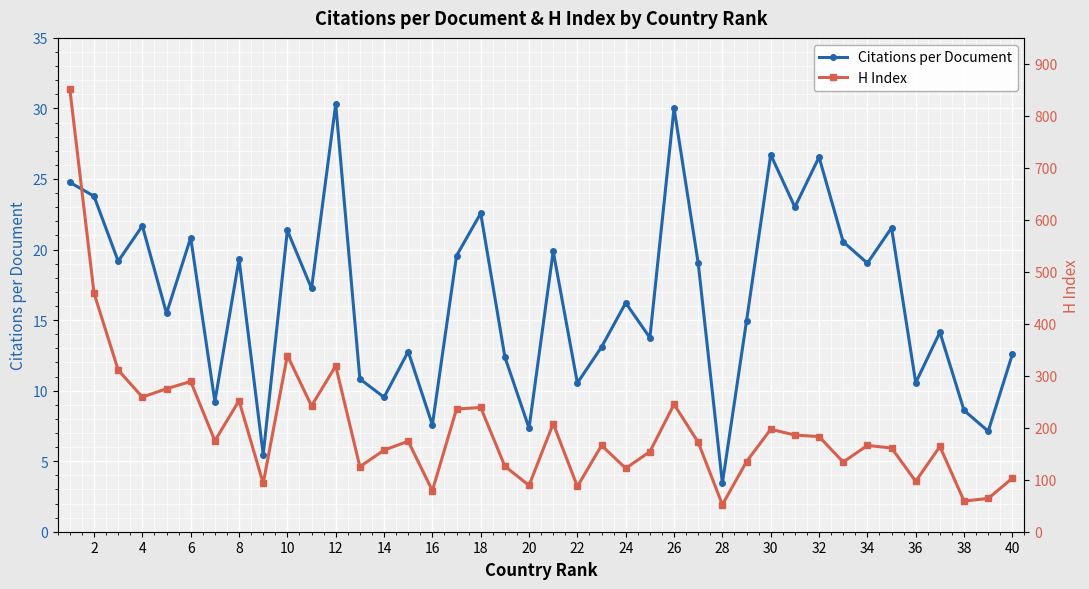

What is the maximum value for Citations per Document?

30.3